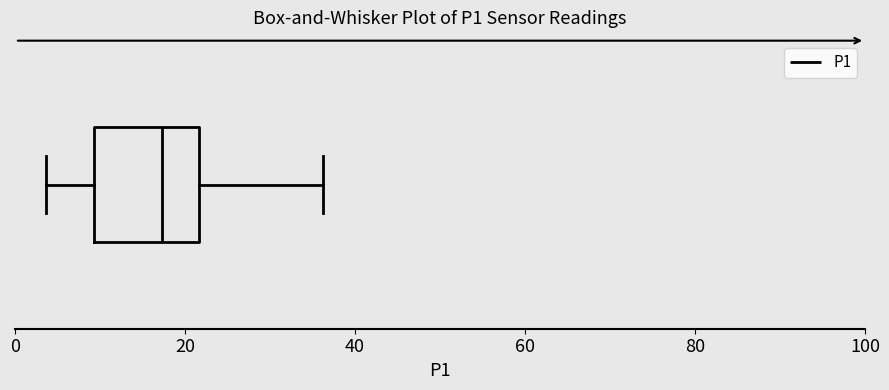

Transcribe this box plot: give where the median line is, the range the box spans, and where the two whiskers end, as read against the x-axis. The values are not printed on the chart, so give them approximately, as read against the axis.

median 18, box 10 to 22, whiskers 4 to 36